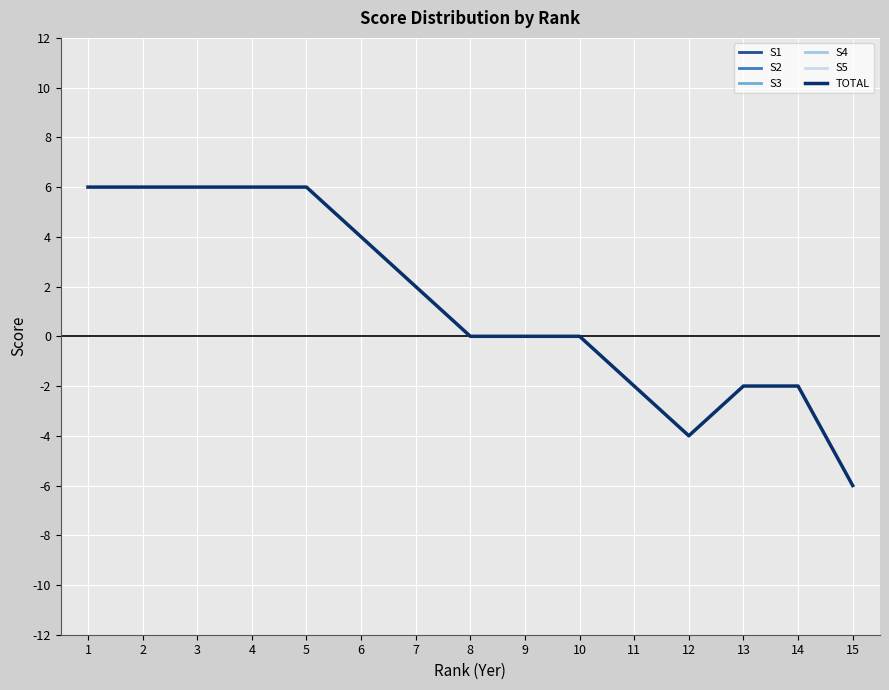

True or false: S3 and S1 intersect in this chart.

False